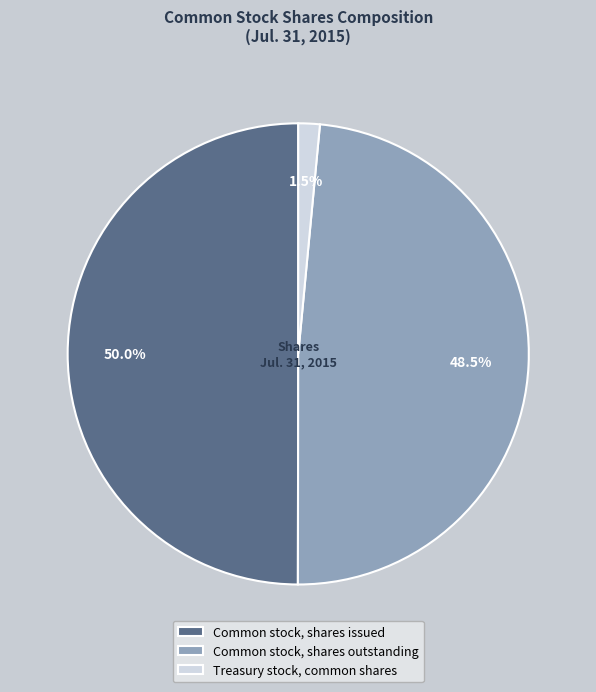

Does Treasury stock, common shares represent more than half of the total?

No